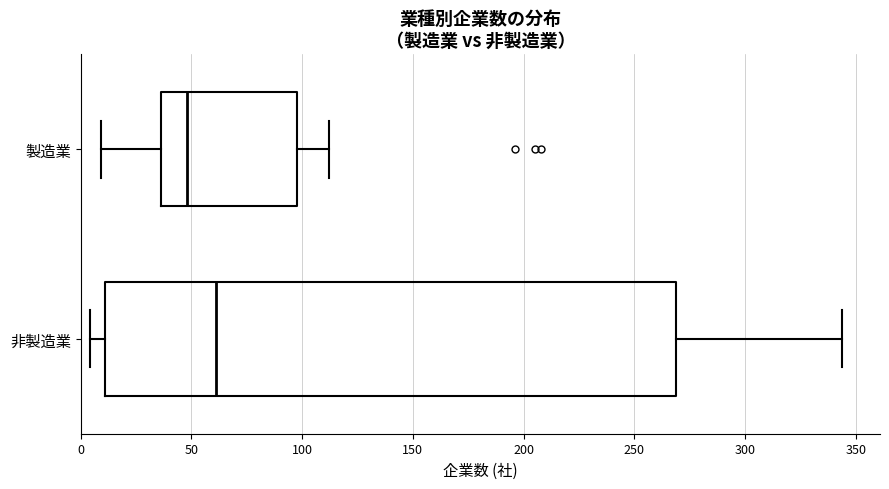

Reading bottom to top, transcribe this box plot: for each box, give where its median line is, the range the box spans, and where its two whiskers end, as read against the x-axis. The values are not printed on the chart, so give them approximately, as read against the axis.

非製造業: median 60, box 10 to 270, whiskers 5 to 345
製造業: median 50, box 35 to 100, whiskers 10 to 110